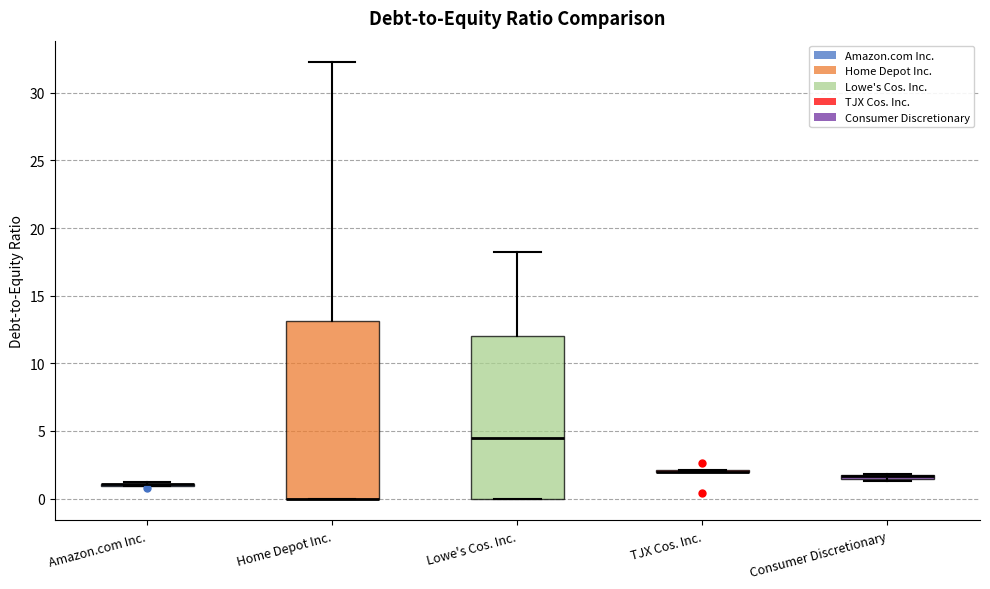

Which box is the tallest, from its lower edge to its upper edge?

Home Depot Inc.